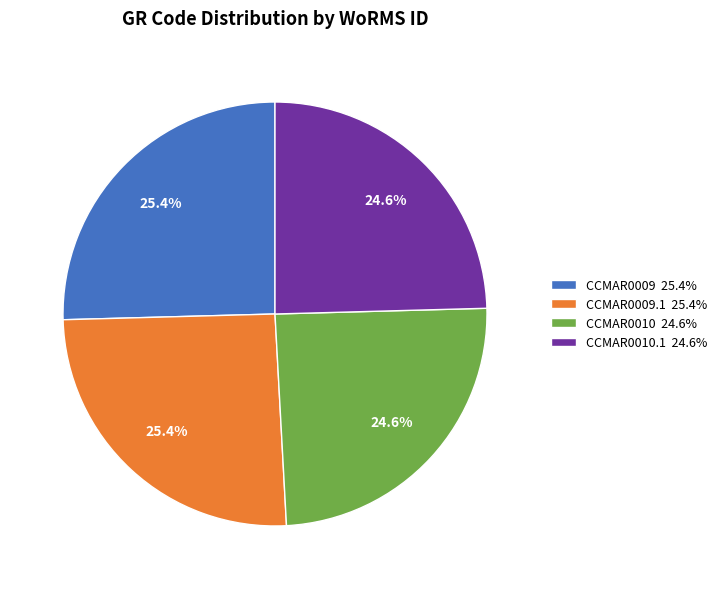

Is there a majority slice in this chart?

No